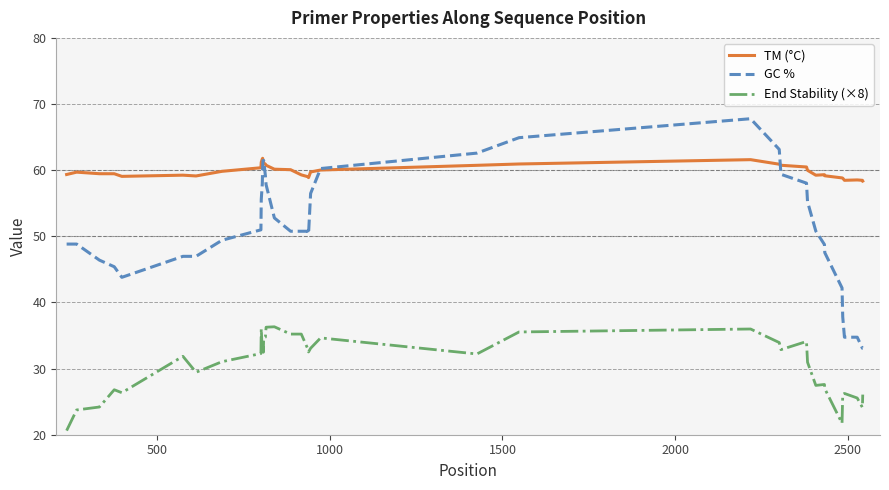

What is the greatest value displayed?

67.8